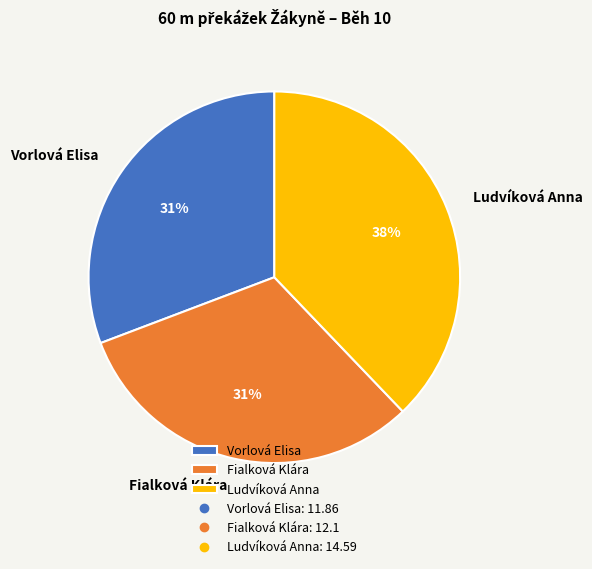

Is the sum of Fialková Klára and Ludvíková Anna greater than half?

Yes